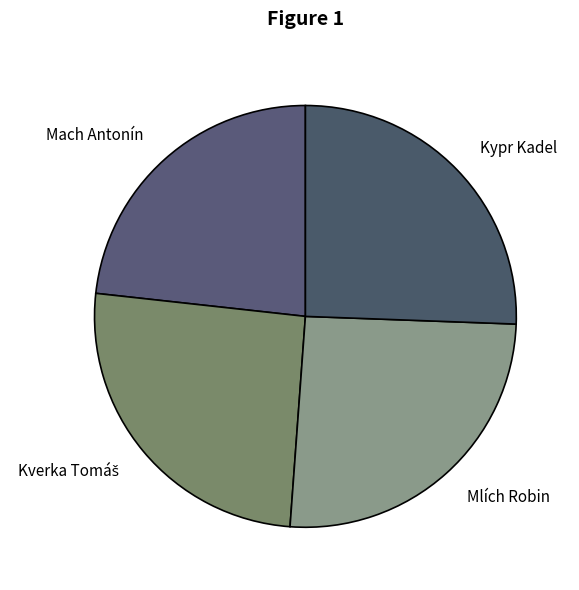

Does Mlích Robin account for over 50% of the chart?

No